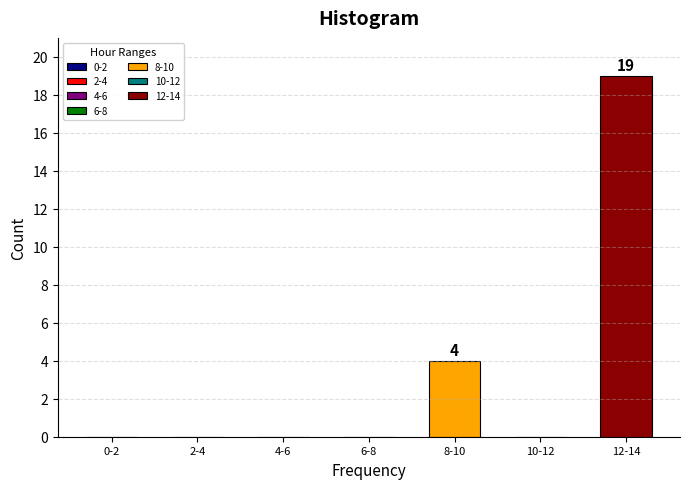

Reading left to right, extract all data points from this chart.

0-2=0	2-4=0	4-6=0	6-8=0	8-10=4	10-12=0	12-14=19